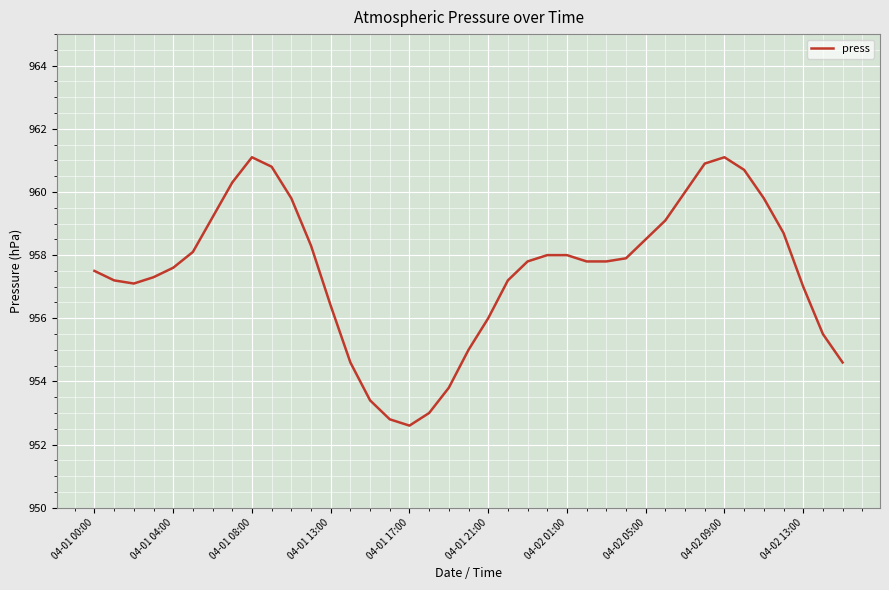

What is the maximum value shown in the chart?

961.1